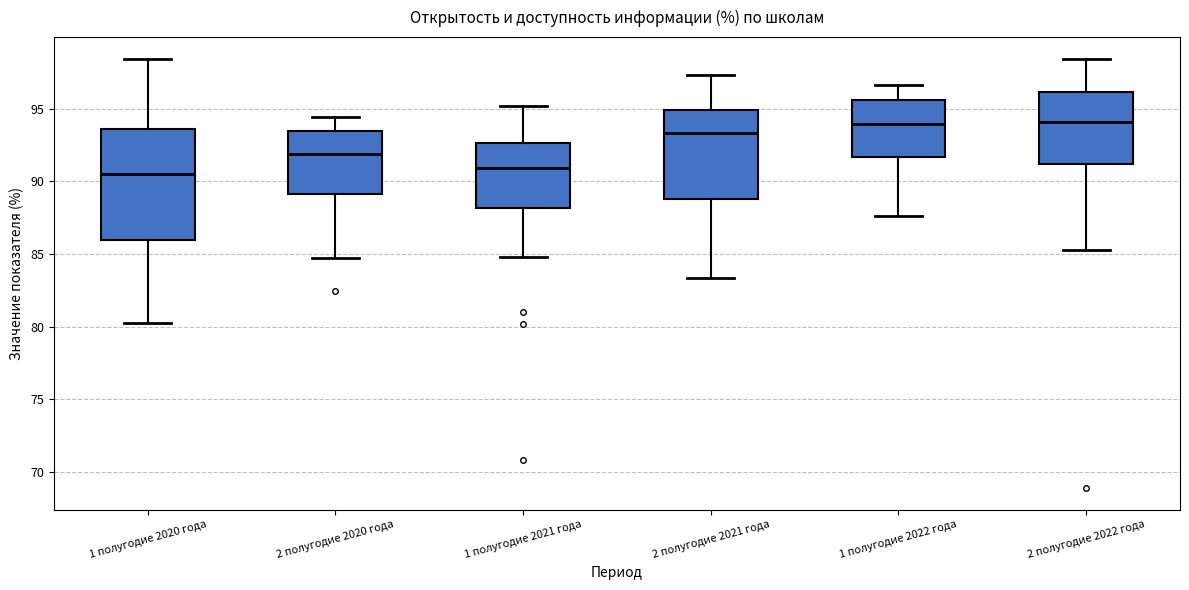

Reading left to right, read every box against the y-axis: the position of its median line, the range the box covers, and the ends of its whiskers. The values are not printed on the chart, so give them approximately, as read against the axis.

1 полугодие 2020 года: median 90.5, box 86.0 to 93.5, whiskers 80.5 to 98.5
2 полугодие 2020 года: median 92.0, box 89.0 to 93.5, whiskers 84.5 to 94.5
1 полугодие 2021 года: median 91.0, box 88.0 to 92.5, whiskers 85.0 to 95.0
2 полугодие 2021 года: median 93.5, box 89.0 to 95.0, whiskers 83.5 to 97.5
1 полугодие 2022 года: median 94.0, box 91.5 to 95.5, whiskers 87.5 to 96.5
2 полугодие 2022 года: median 94.0, box 91.0 to 96.0, whiskers 85.5 to 98.5